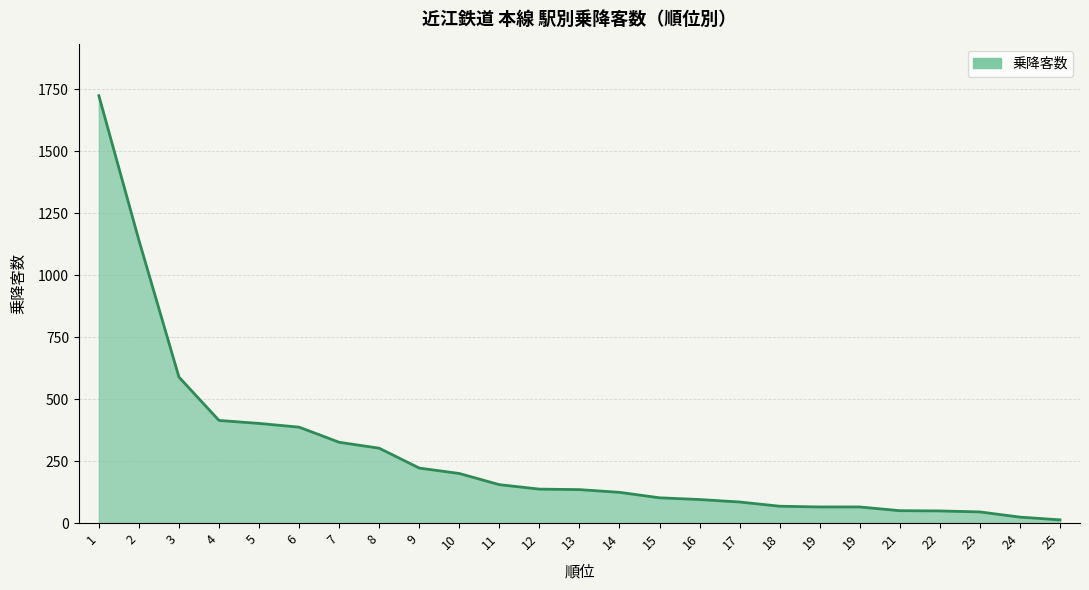

Count the number of data series in this chart.

1